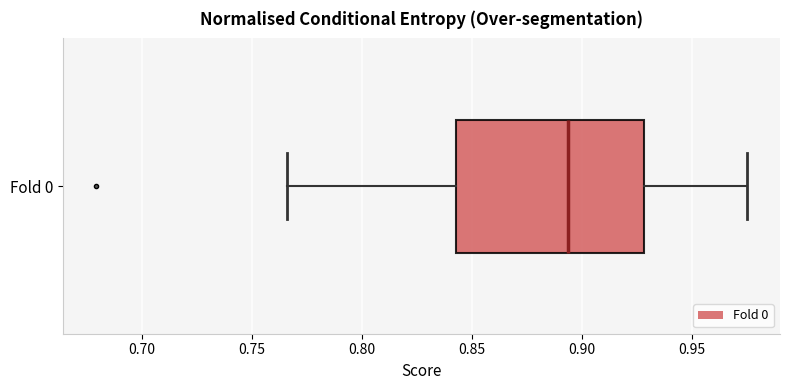

Transcribe this box plot: give where the median line is, the range the box spans, and where the two whiskers end, as read against the x-axis. The values are not printed on the chart, so give them approximately, as read against the axis.

median 0.895, box 0.845 to 0.930, whiskers 0.765 to 0.975